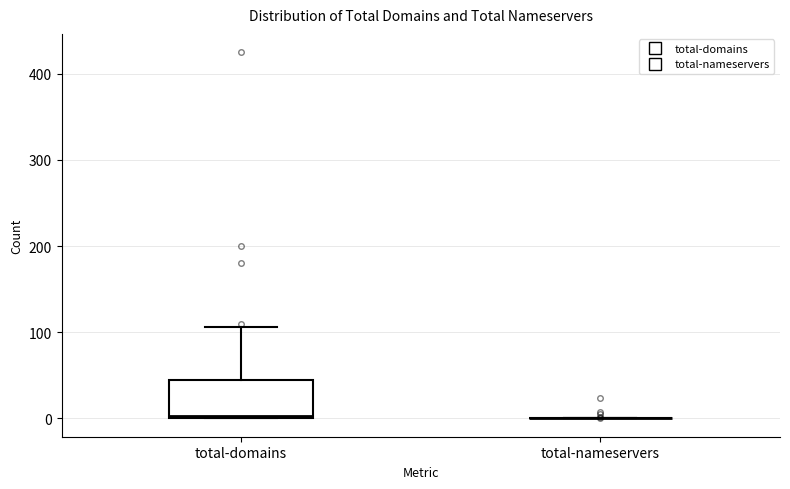

Which box is the tallest, from its lower edge to its upper edge?

total-domains